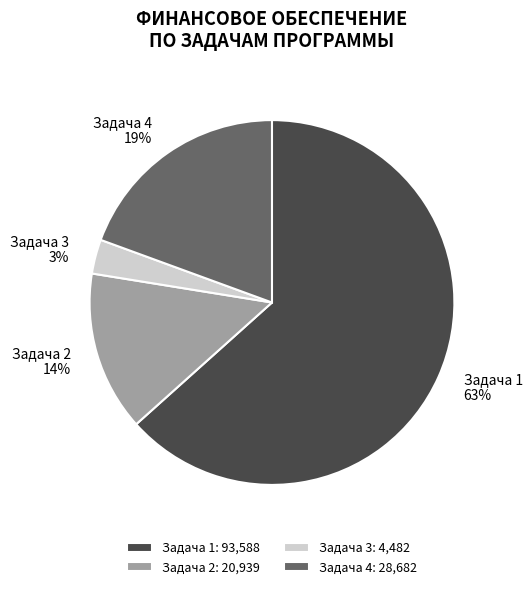

What is the smallest slice in the pie chart?

Задача 3